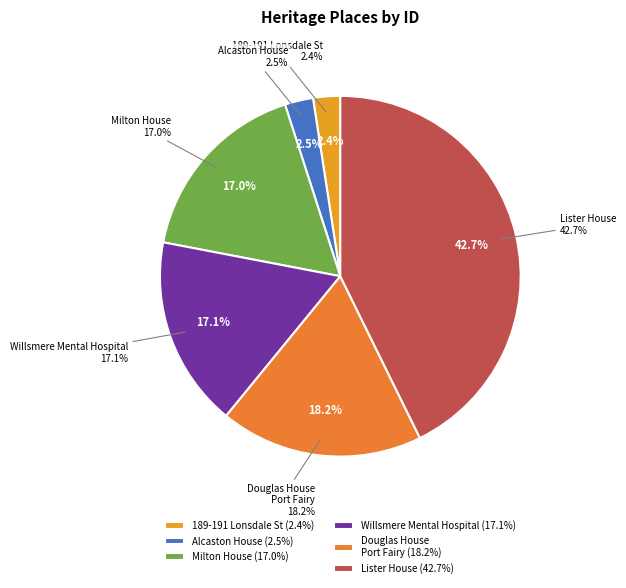

Which slice is the largest?

Lister House